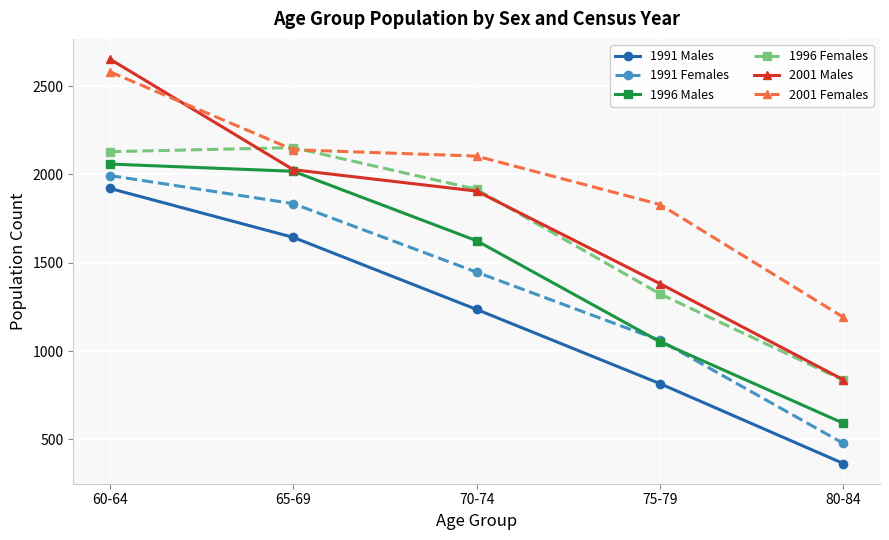

How many lines are shown in the chart?

6